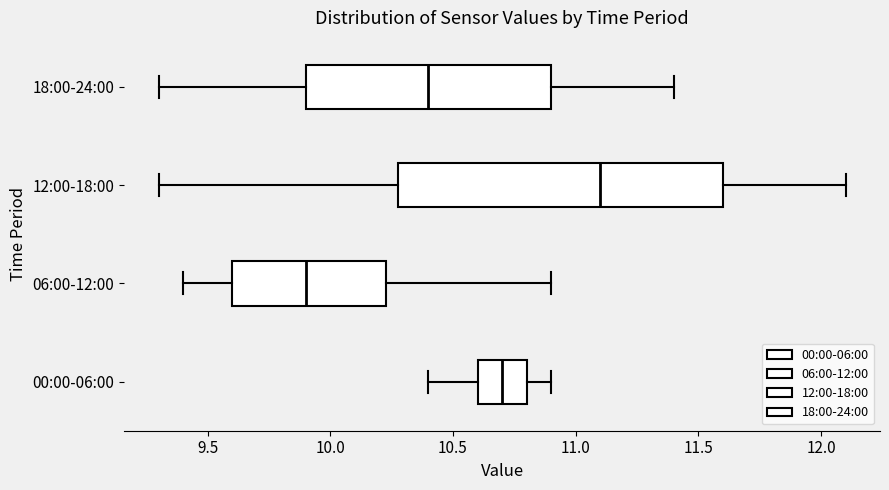

Where is the right edge of the box for 00:00-06:00 on the x-axis? The values are not printed on the chart, so give them approximately, as read against the axis.

10.80